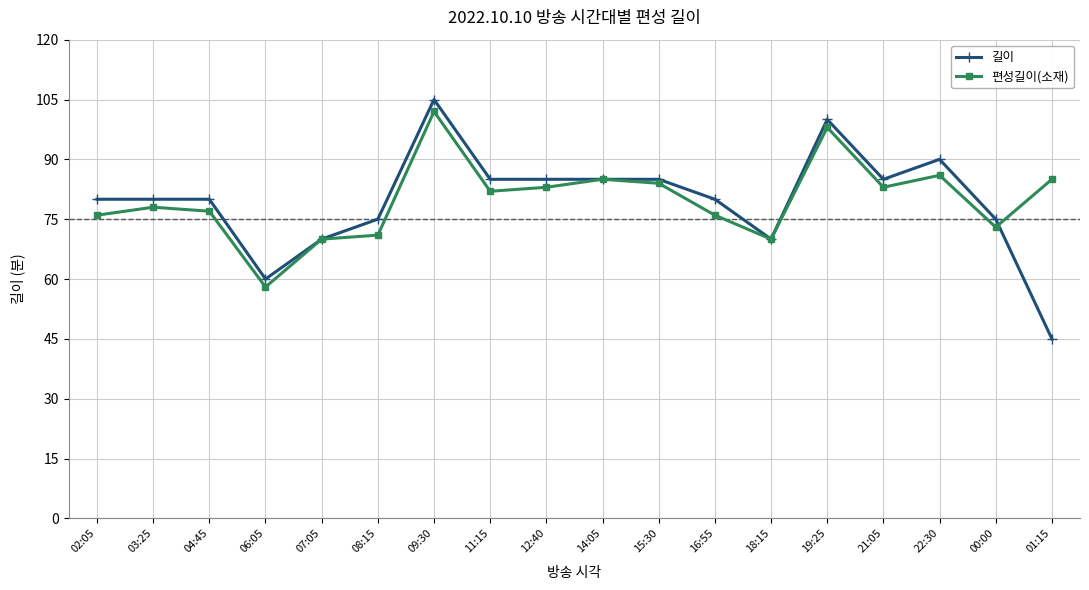

How many series are shown in this chart?

2